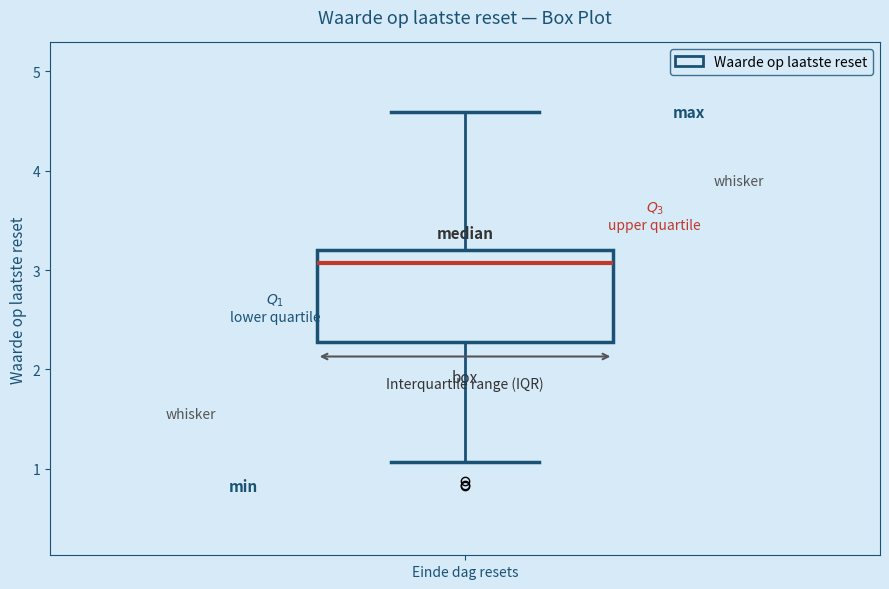

Where is the lower edge of the box for Einde dag resets on the y-axis? The values are not printed on the chart, so give them approximately, as read against the axis.

2.3